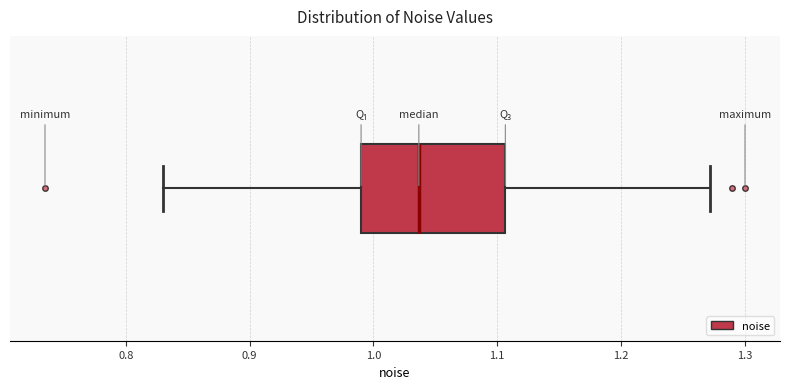

Read this box plot against the x-axis: the position of the median line, the range covered by the box, and the ends of both whiskers. The values are not printed on the chart, so give them approximately, as read against the axis.

median 1.04, box 0.99 to 1.11, whiskers 0.83 to 1.27